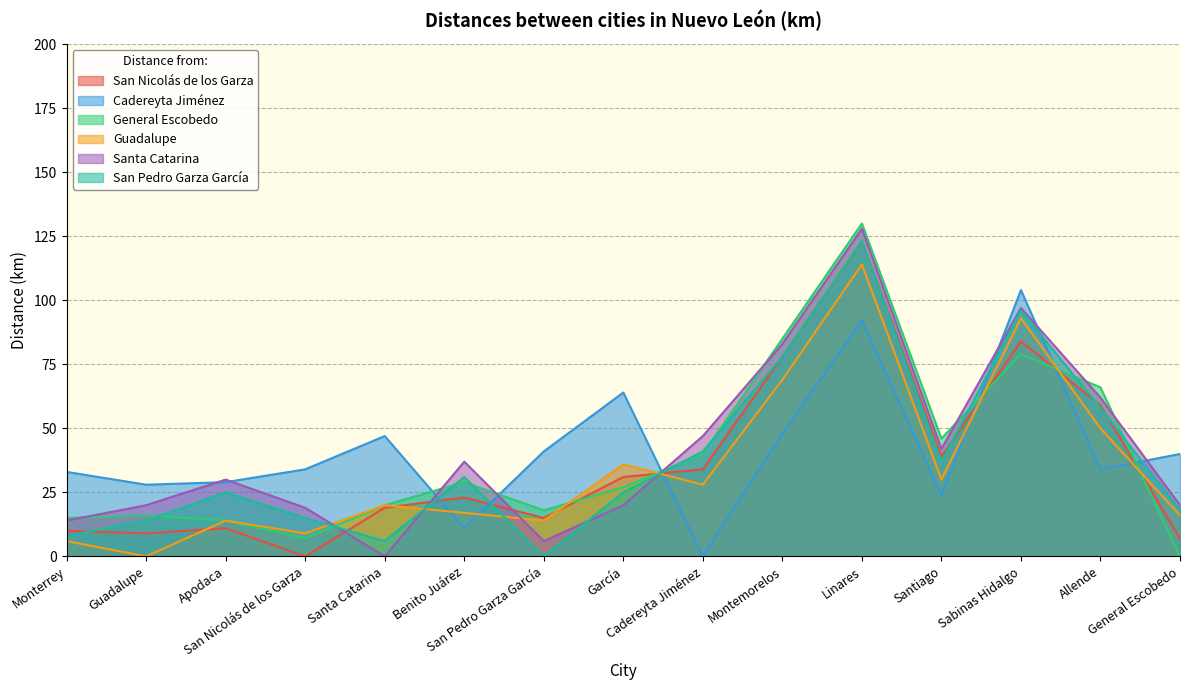

What is the label of the 5th point from the left?

Santa Catarina